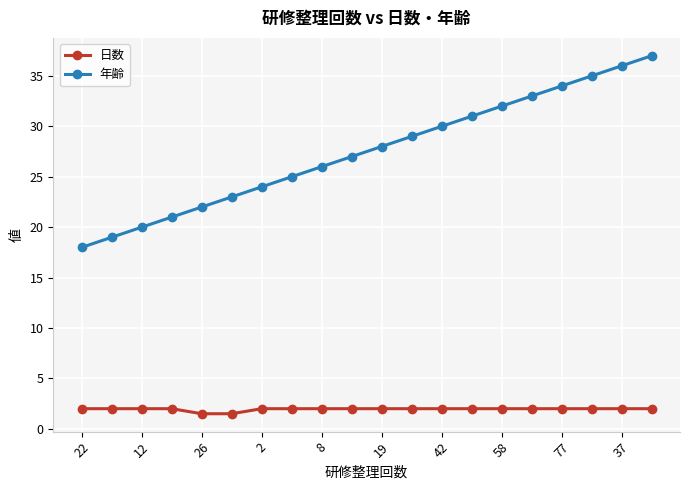

True or false: 日数 and 年齢 intersect in this chart.

False